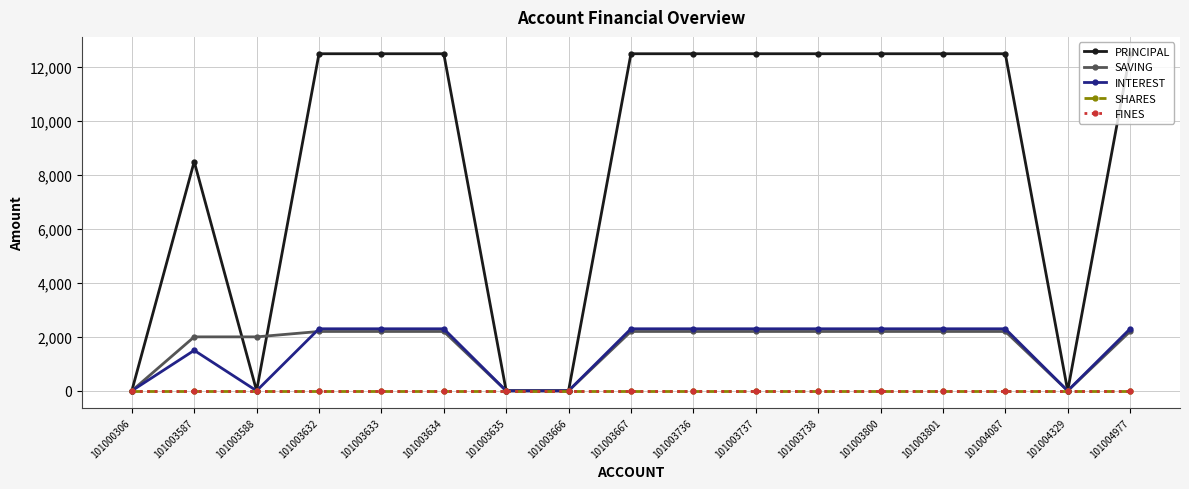

Which series has the largest total across all categories?

PRINCIPAL